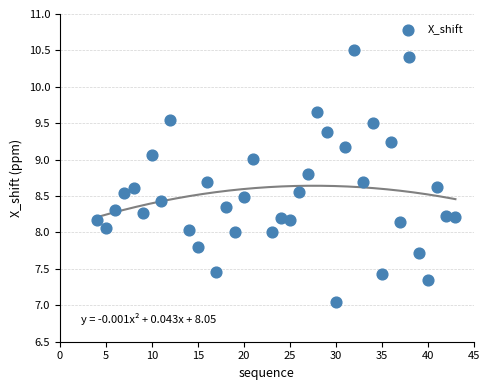

What is the range of X values (max minus min)?

39.0